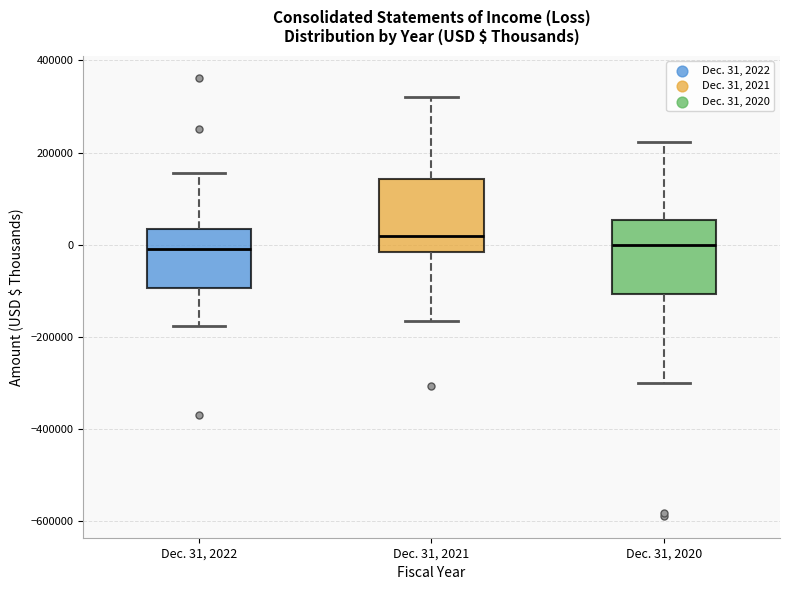

Reading left to right, read every box against the y-axis: the position of its median line, the range the box covers, and the ends of its whiskers. The values are not printed on the chart, so give them approximately, as read against the axis.

Dec. 31, 2022: median 0, box -100000 to 40000, whiskers -180000 to 160000
Dec. 31, 2021: median 20000, box -20000 to 140000, whiskers -160000 to 320000
Dec. 31, 2020: median 0, box -100000 to 60000, whiskers -300000 to 220000